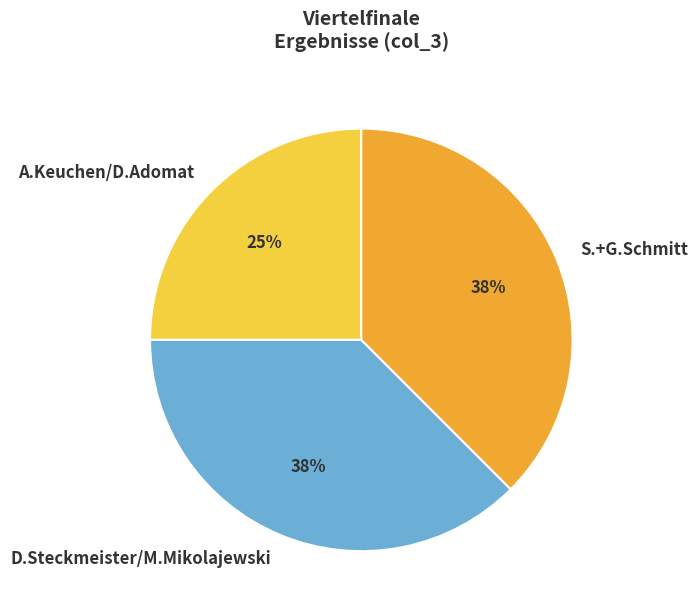

Count the number of slices in the pie.

3